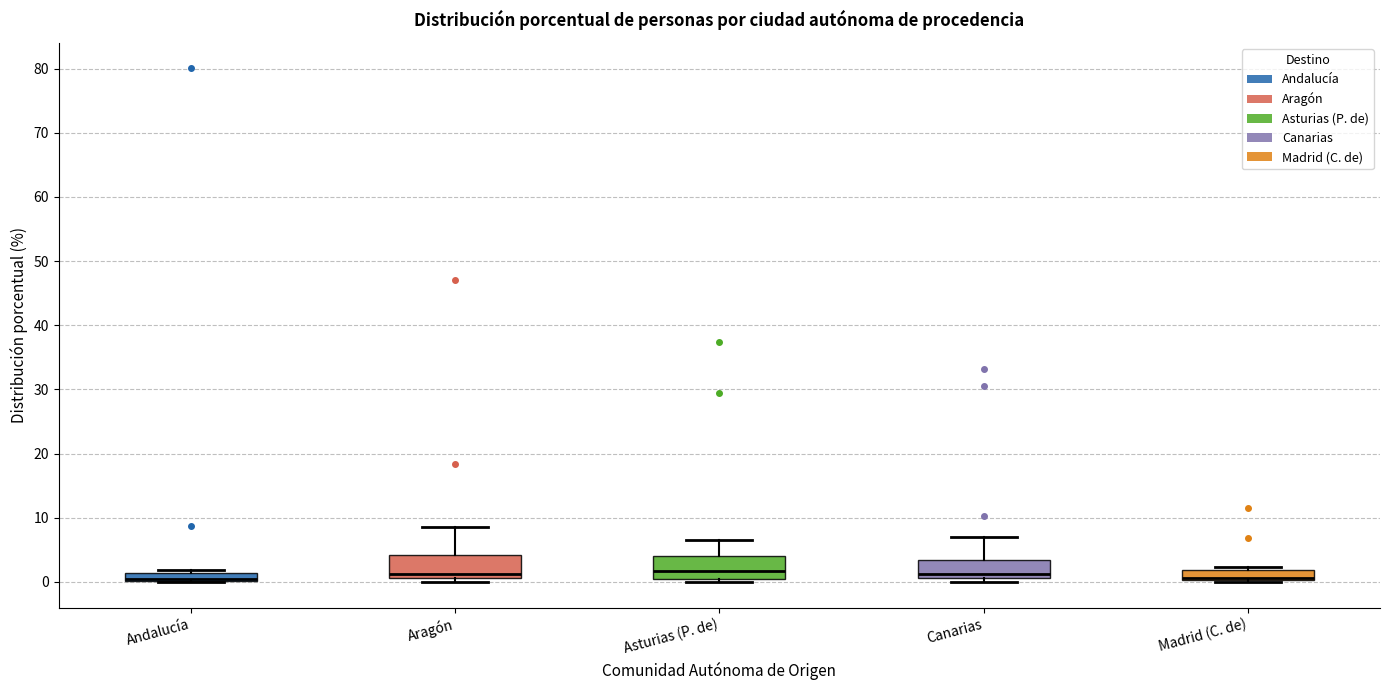

Where does the upper whisker of the box for Asturias (P. de) end on the y-axis? The values are not printed on the chart, so give them approximately, as read against the axis.

7